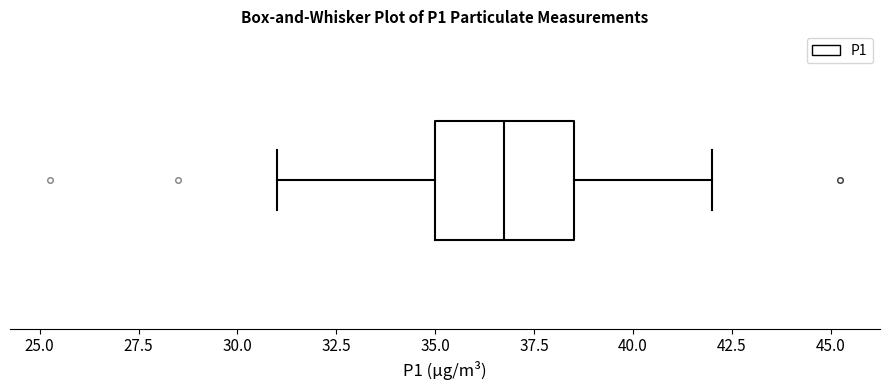

Transcribe this box plot: give where the median line is, the range the box spans, and where the two whiskers end, as read against the x-axis. The values are not printed on the chart, so give them approximately, as read against the axis.

median 37.0, box 35.0 to 38.5, whiskers 31.0 to 42.0